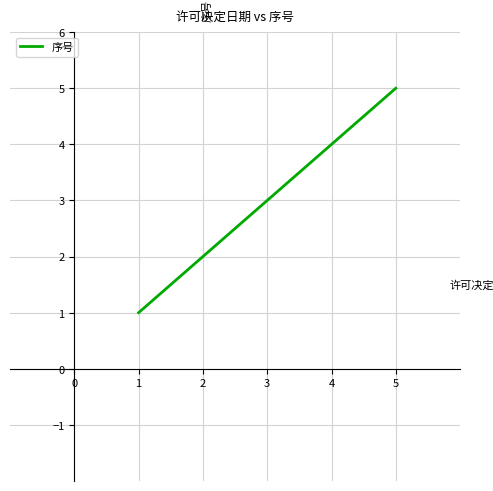

What is the average value?

3